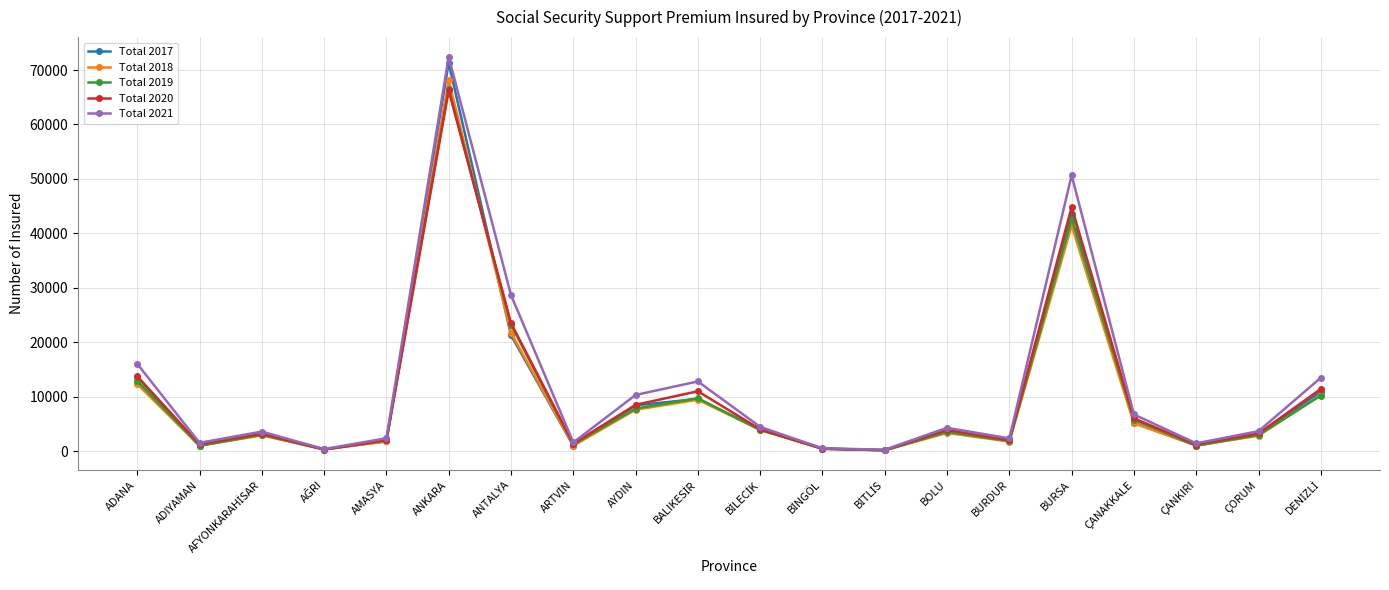

Is it true that Total 2020 equals 3887 at BOLU?

True